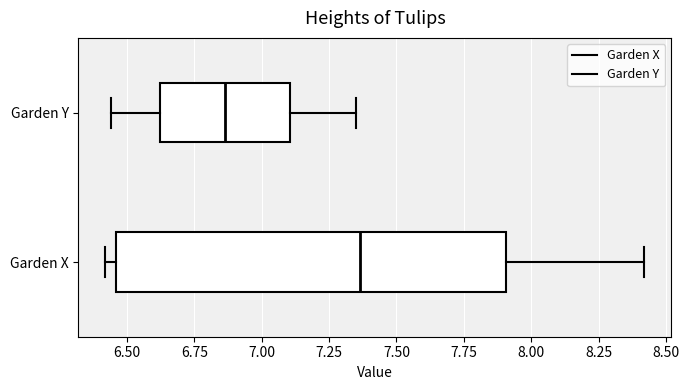

Which box is the widest, from its left edge to its right edge?

Garden X